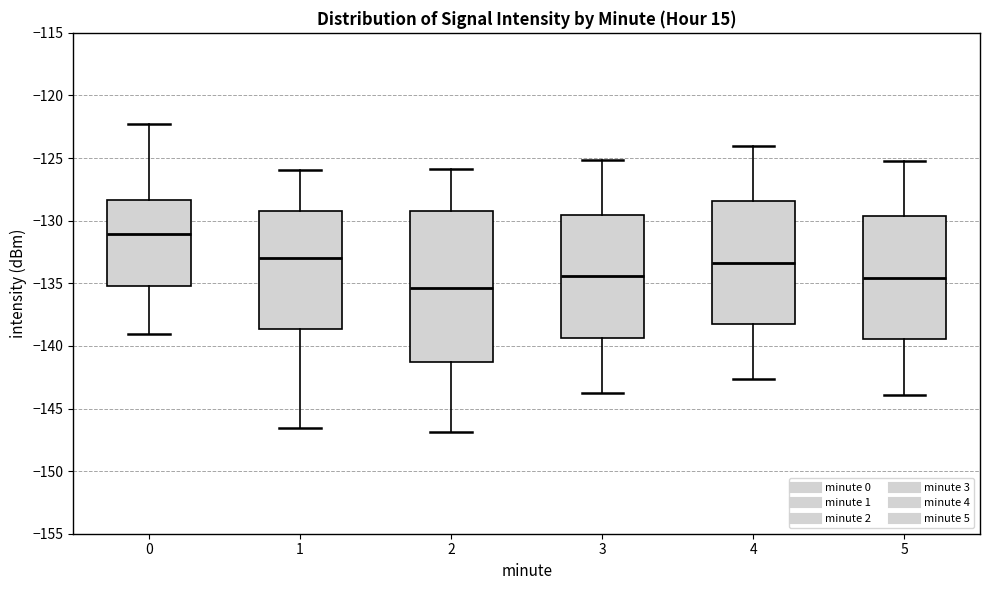

Reading left to right, read every box against the y-axis: the position of its median line, the range the box covers, and the ends of its whiskers. The values are not printed on the chart, so give them approximately, as read against the axis.

0: median -131.0, box -135.0 to -128.5, whiskers -139.0 to -122.5
1: median -133.0, box -138.5 to -129.0, whiskers -146.5 to -126.0
2: median -135.5, box -141.5 to -129.0, whiskers -147.0 to -126.0
3: median -134.5, box -139.5 to -129.5, whiskers -144.0 to -125.0
4: median -133.5, box -138.5 to -128.5, whiskers -142.5 to -124.0
5: median -134.5, box -139.5 to -129.5, whiskers -144.0 to -125.0